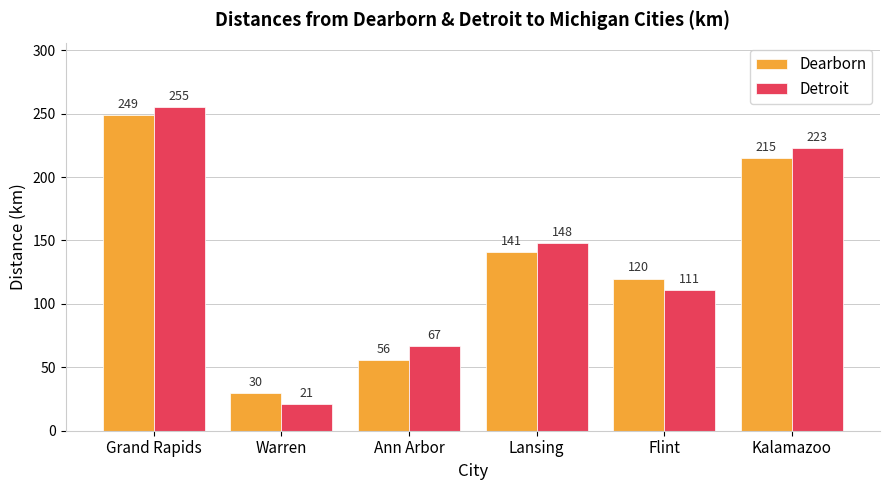

Reading right to left, extract all data points from this chart.

Dearborn: 215	120	141	56	30	249
Detroit: 223	111	148	67	21	255